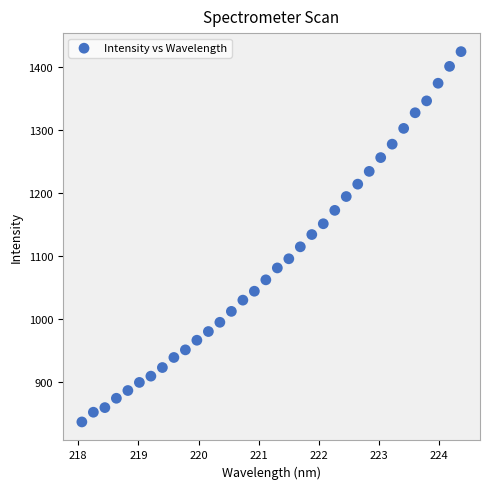

What is the range of Y values (max minus min)?

588.8